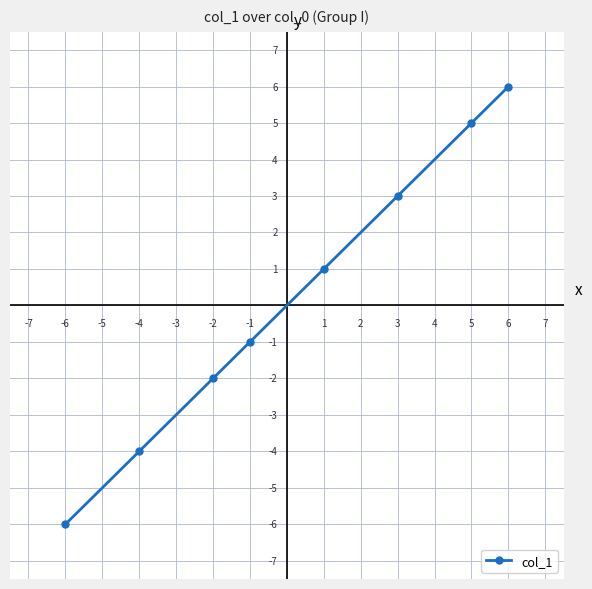

What is the difference between the maximum and minimum values?

12